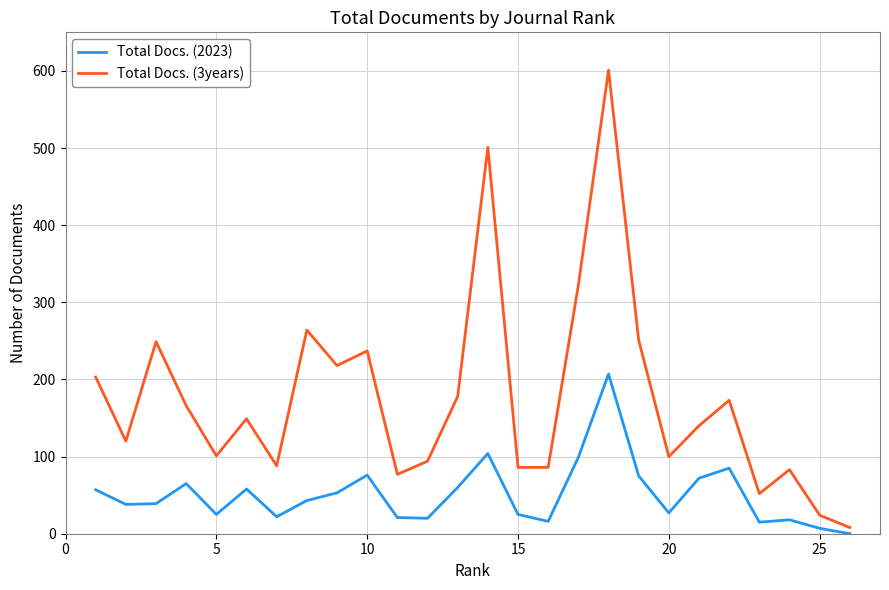

What is the difference between the maximum and minimum values in the Total Docs. (2023) series?

207